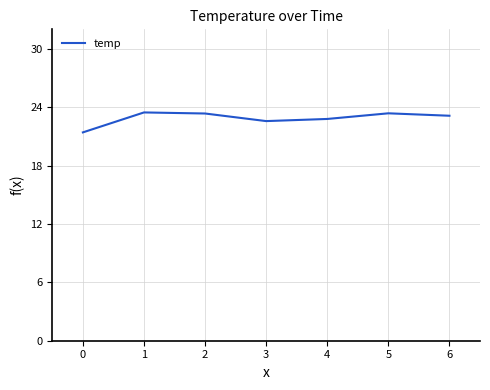

True or false: the data has more than 0 interior local peaks.

True